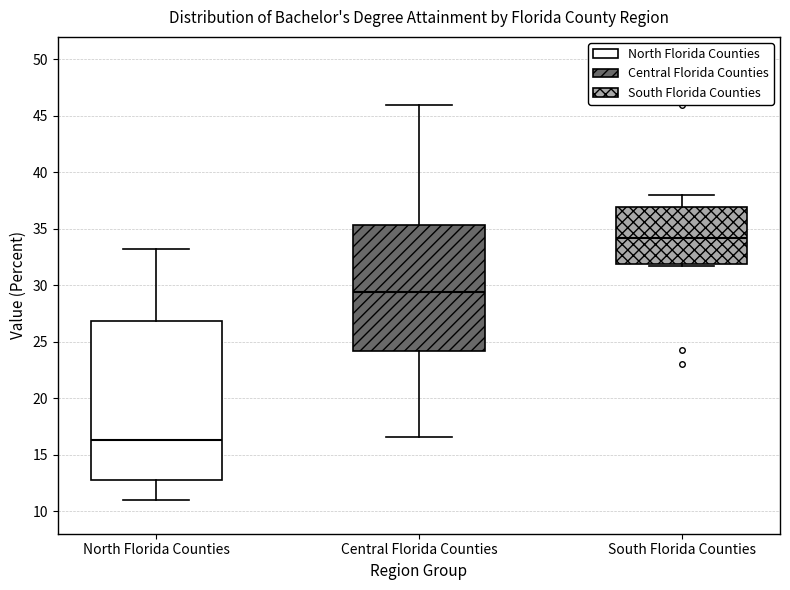

Reading left to right, read every box against the y-axis: the position of its median line, the range the box covers, and the ends of its whiskers. The values are not printed on the chart, so give them approximately, as read against the axis.

North Florida Counties: median 16.5, box 13.0 to 27.0, whiskers 11.0 to 33.0
Central Florida Counties: median 29.5, box 24.0 to 35.5, whiskers 16.5 to 46.0
South Florida Counties: median 34.0, box 32.0 to 37.0, whiskers 31.5 to 38.0